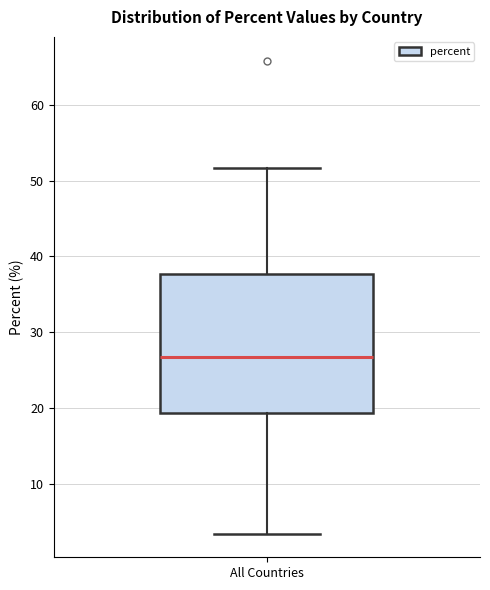

Read this box plot against the y-axis: the position of the median line, the range covered by the box, and the ends of both whiskers. The values are not printed on the chart, so give them approximately, as read against the axis.

median 27, box 19 to 38, whiskers 4 to 52